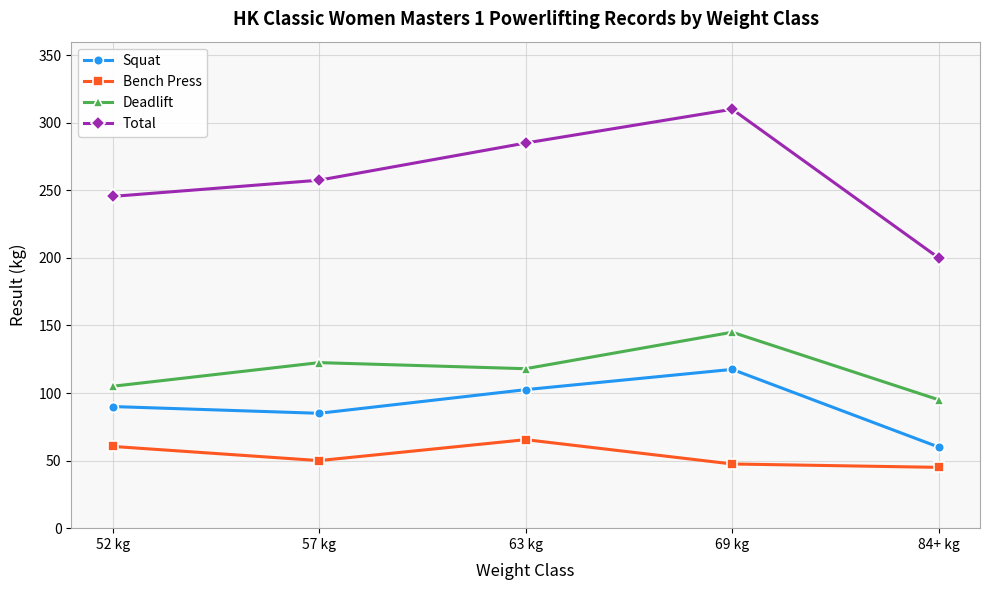

In Bench Press, how many points are lower than both neighbors (excluding endpoints)?

1